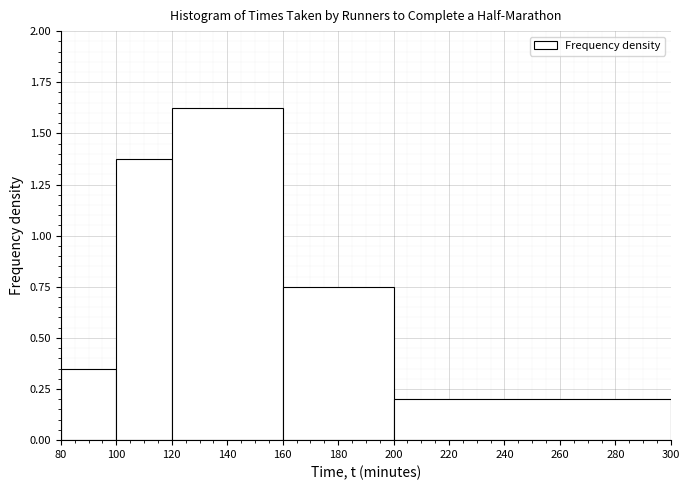

Reading left to right, list every bar in this chart as the range it spans on the x-axis followed by its height. The values are not printed on the chart, so give them approximately, as read against the axis.

80 to 100: 0.35
100 to 120: 1.40
120 to 160: 1.65
160 to 200: 0.75
200 to 300: 0.20